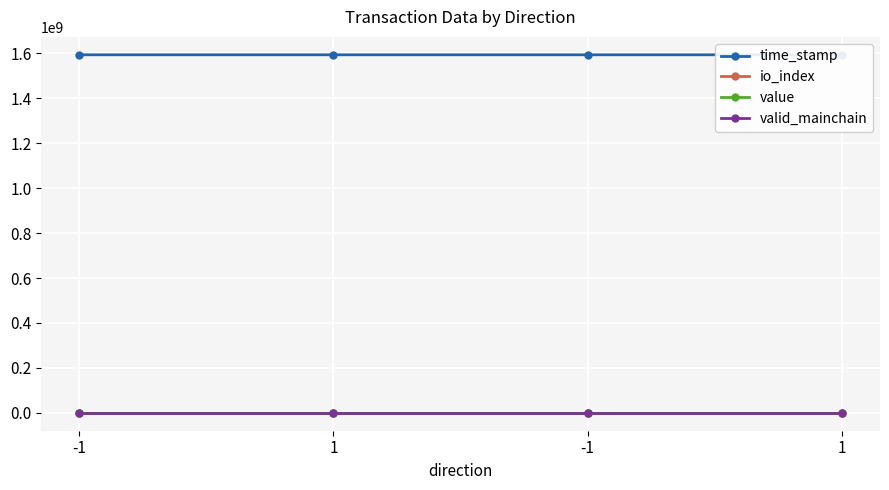

At which label does time_stamp reach its minimum?

1